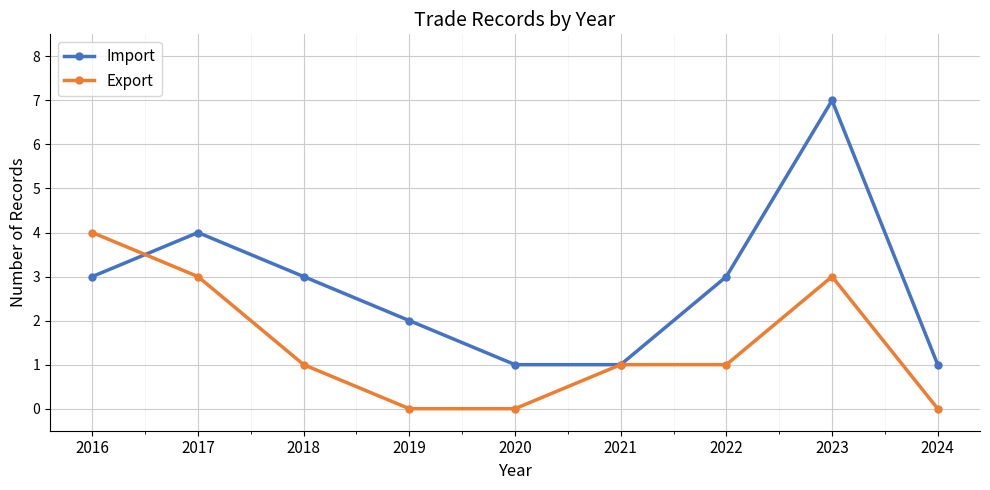

Reading left to right, transcribe all the data shown in this chart.

Import: 3	4	3	2	1	1	3	7	1
Export: 4	3	1	0	0	1	1	3	0